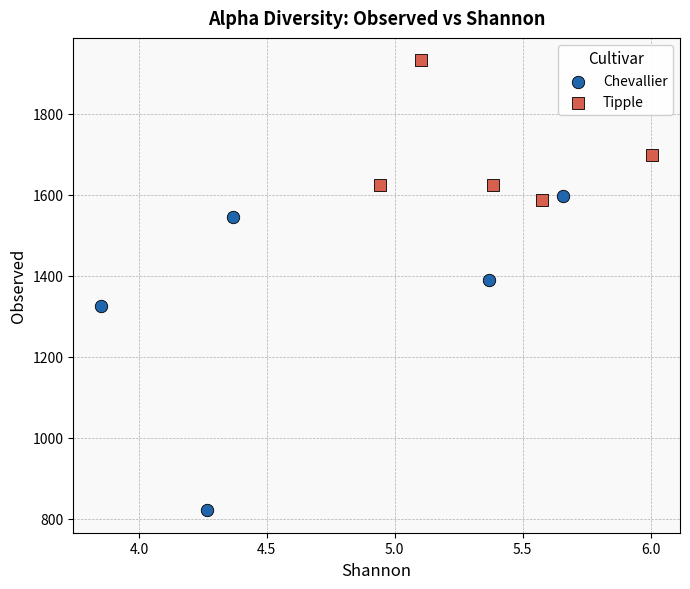

What are all the series names shown in the legend?

Chevallier, Tipple